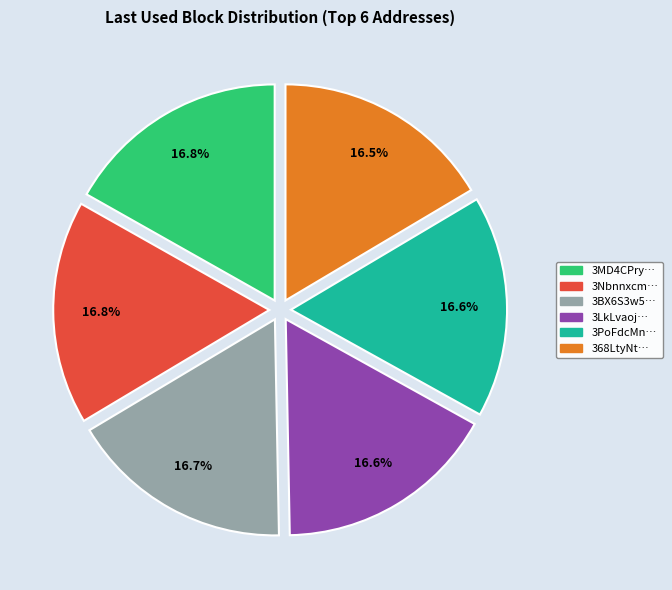

Is 3MD4CPry… the majority of the pie?

No